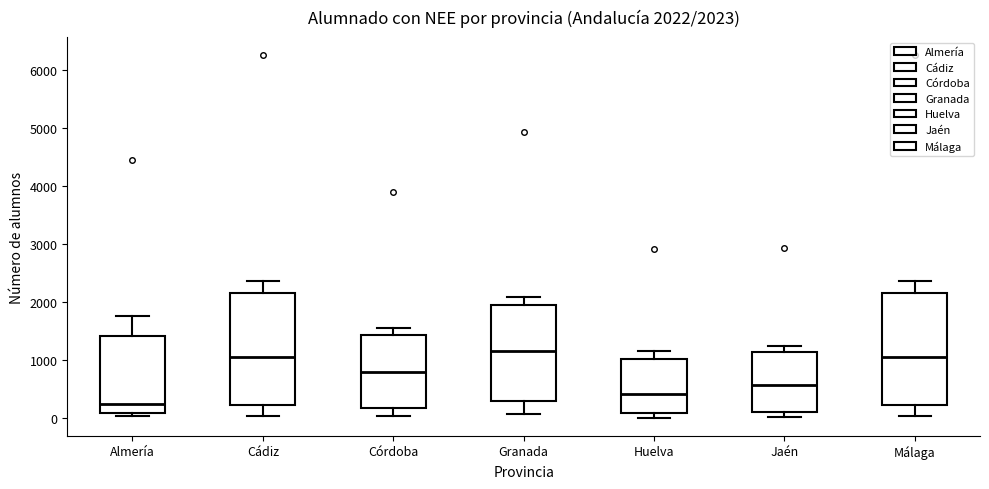

Which box's median line is the highest?

Granada